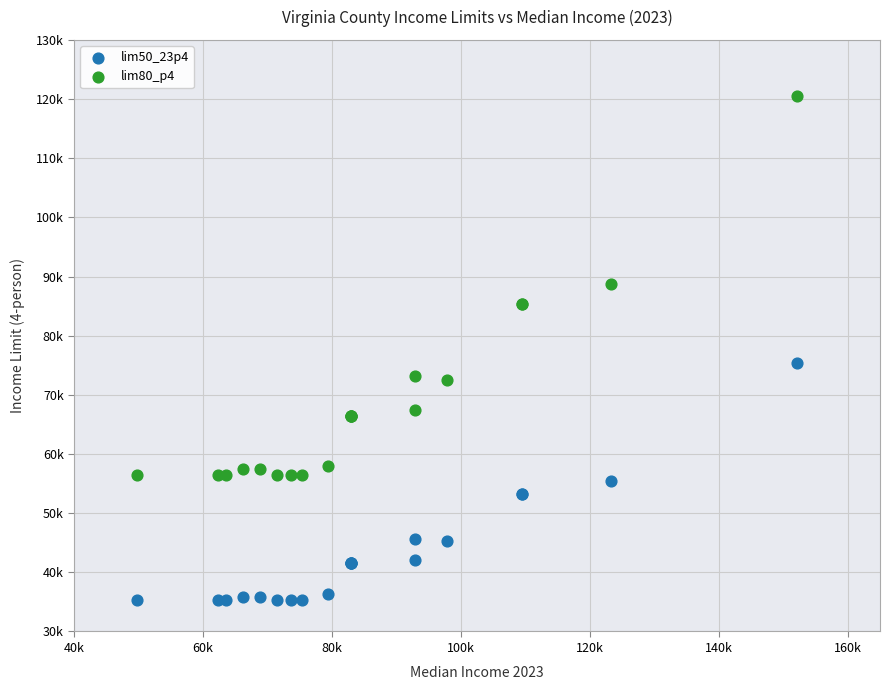

Which series contains the highest Y value?

lim80_p4